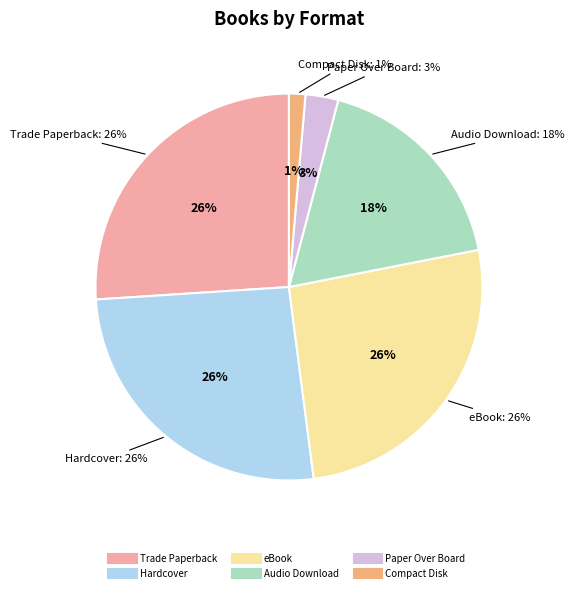

Count the number of slices in the pie.

6